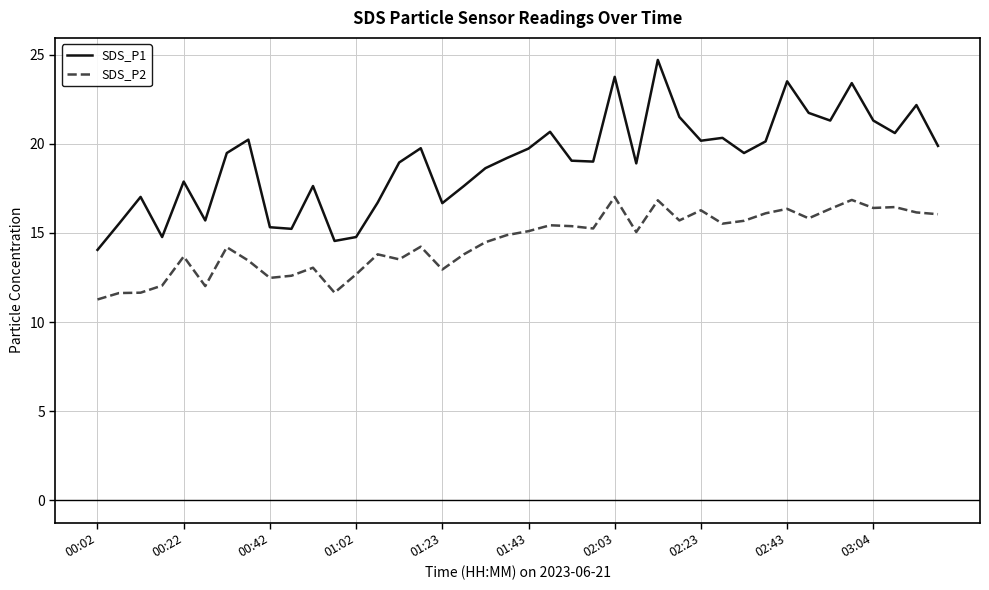

Rank the series by their maximum value, from lowest to highest.

SDS_P2, SDS_P1